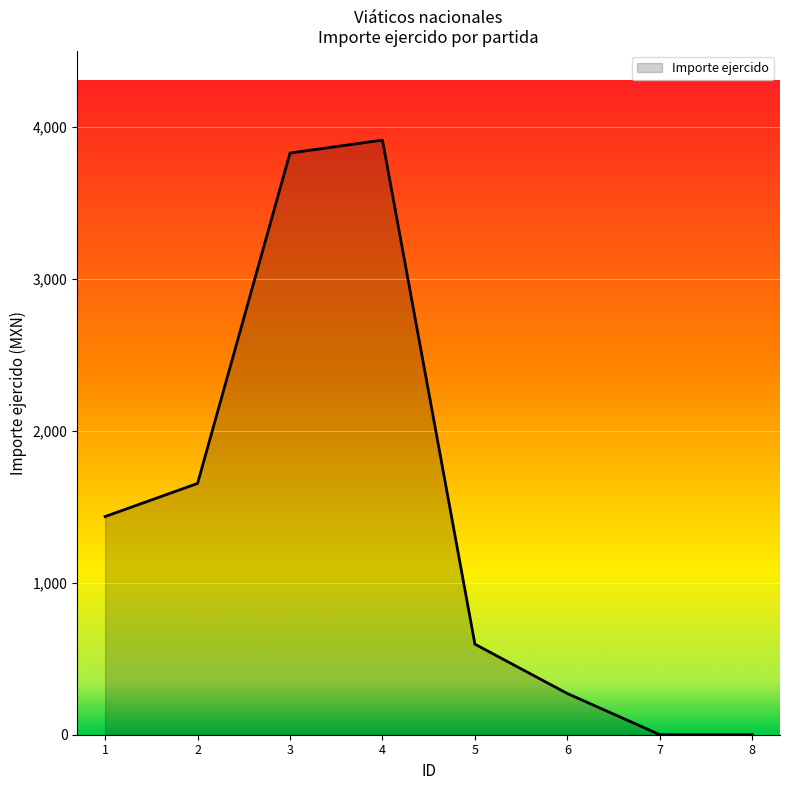

What is the sum of all values?

11699.2